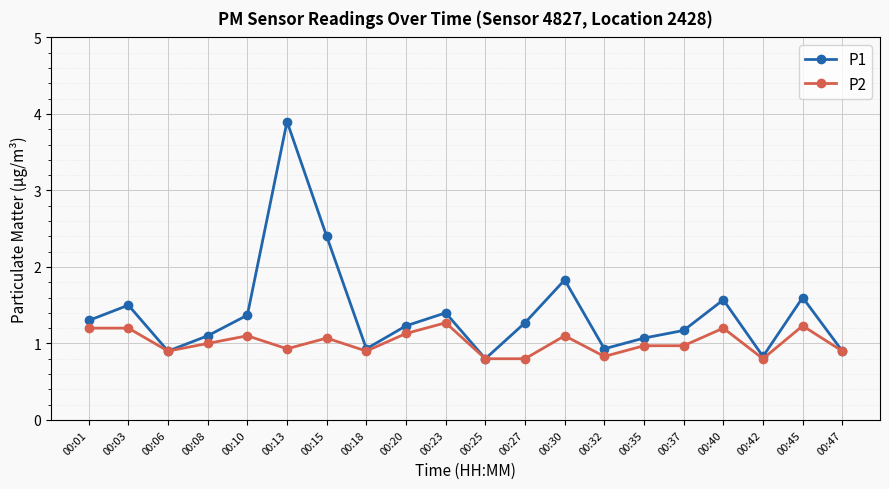

Reading left to right, extract all data points from this chart.

P1: 1.3	1.5	0.9	1.1	1.4	3.9	2.4	0.9	1.2	1.4	0.8	1.3	1.8	0.9	1.1	1.2	1.6	0.8	1.6	0.9
P2: 1.2	1.2	0.9	1.0	1.1	0.9	1.1	0.9	1.1	1.3	0.8	0.8	1.1	0.8	1.0	1.0	1.2	0.8	1.2	0.9